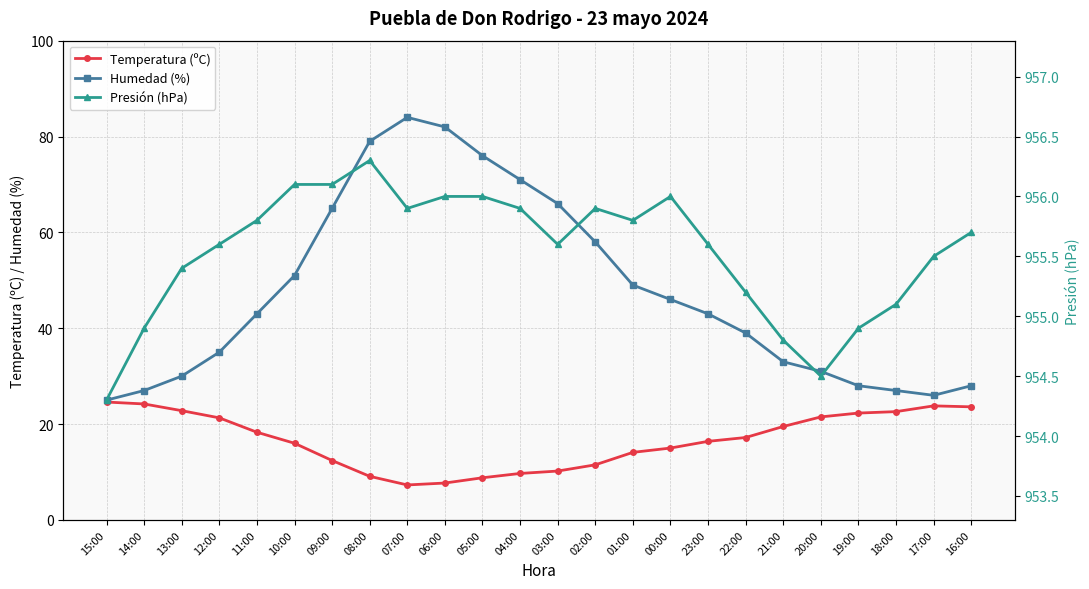

Reading right to left, extract all data points from this chart.

Temperatura (ºC): 16:00=23.6	17:00=23.8	18:00=22.6	19:00=22.3	20:00=21.5	21:00=19.5	22:00=17.2	23:00=16.4	00:00=15.0	01:00=14.1	02:00=11.5	03:00=10.2	04:00=9.7	05:00=8.8	06:00=7.7	07:00=7.3	08:00=9.1	09:00=12.4	10:00=16.0	11:00=18.3	12:00=21.3	13:00=22.8	14:00=24.2	15:00=24.6
Humedad (%): 16:00=28.0	17:00=26.0	18:00=27.0	19:00=28.0	20:00=31.0	21:00=33.0	22:00=39.0	23:00=43.0	00:00=46.0	01:00=49.0	02:00=58.0	03:00=66.0	04:00=71.0	05:00=76.0	06:00=82.0	07:00=84.0	08:00=79.0	09:00=65.0	10:00=51.0	11:00=43.0	12:00=35.0	13:00=30.0	14:00=27.0	15:00=25.0
Presión (hPa): 16:00=955.7	17:00=955.5	18:00=955.1	19:00=954.9	20:00=954.5	21:00=954.8	22:00=955.2	23:00=955.6	00:00=956.0	01:00=955.8	02:00=955.9	03:00=955.6	04:00=955.9	05:00=956.0	06:00=956.0	07:00=955.9	08:00=956.3	09:00=956.1	10:00=956.1	11:00=955.8	12:00=955.6	13:00=955.4	14:00=954.9	15:00=954.3